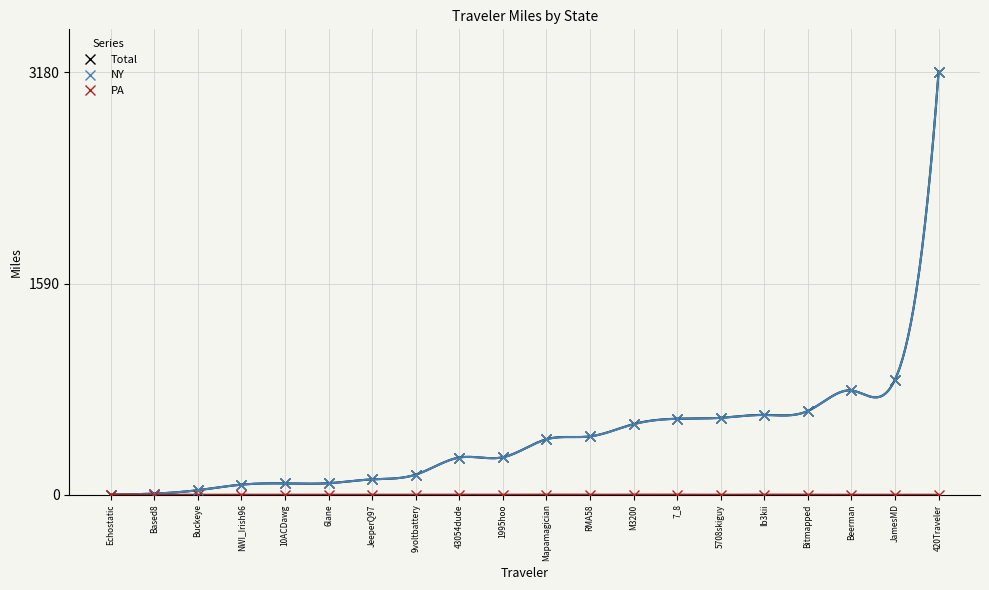

True or false: NY and Total intersect in this chart.

False